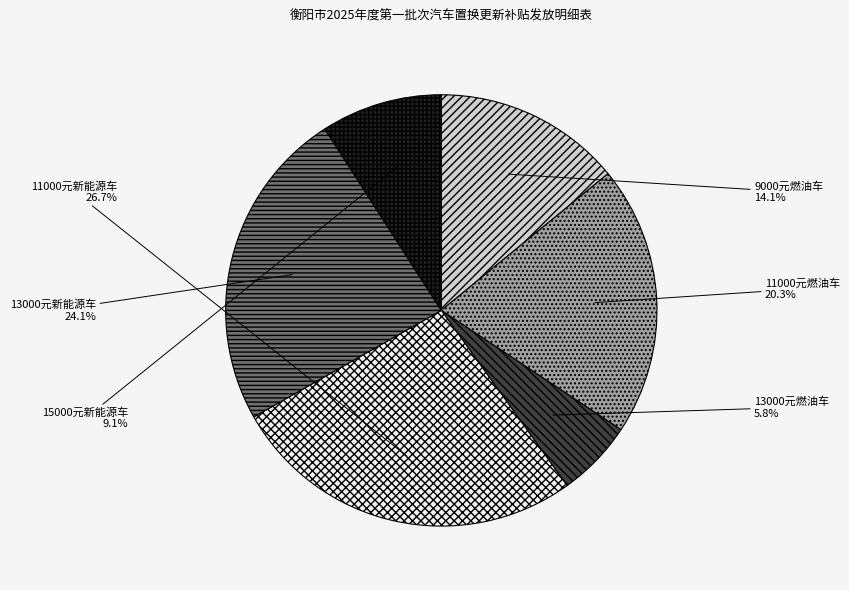

How many slices are in this pie chart?

6